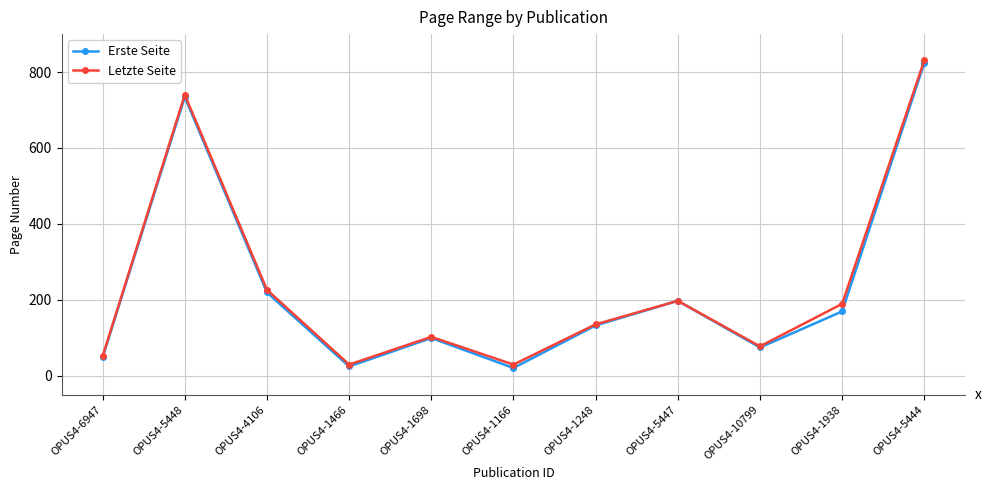

At which category does the chart reach its peak across all series?

OPUS4-5444